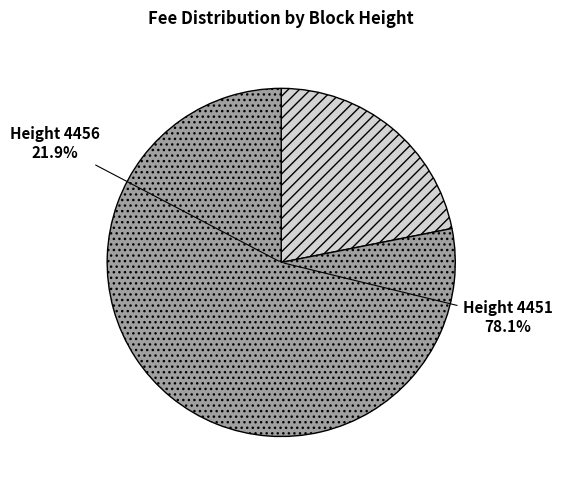

To the nearest percent, what portion does 4456 represent?

22%